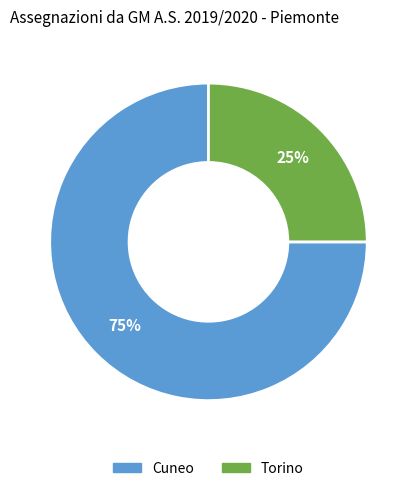

What is the largest slice in the pie chart?

Cuneo